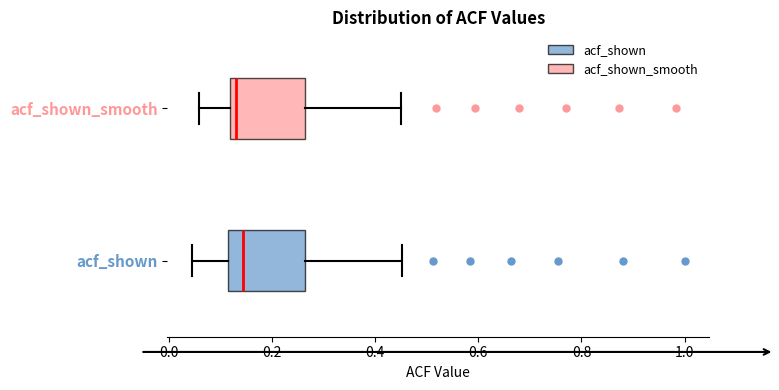

Where is the left edge of the box for acf_shown_smooth on the x-axis? The values are not printed on the chart, so give them approximately, as read against the axis.

0.12